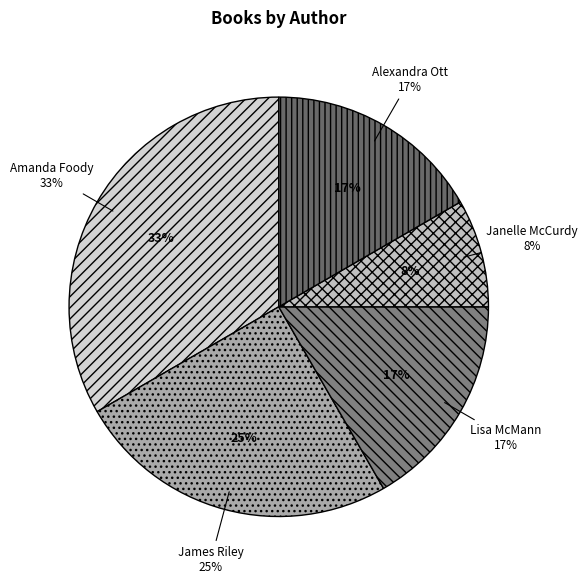

To the nearest percent, what percentage of the pie is Amanda Foody?

33%